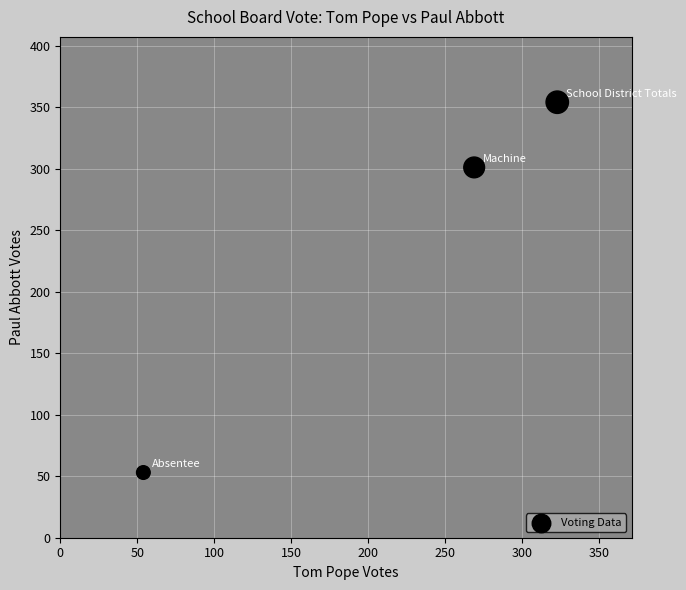

What Y value in the scatter plot is closest to 203?

301